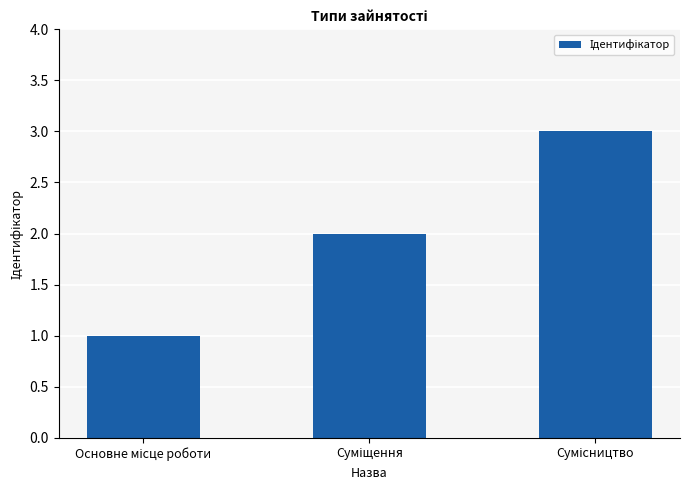

What is the maximum value shown in the chart?

3